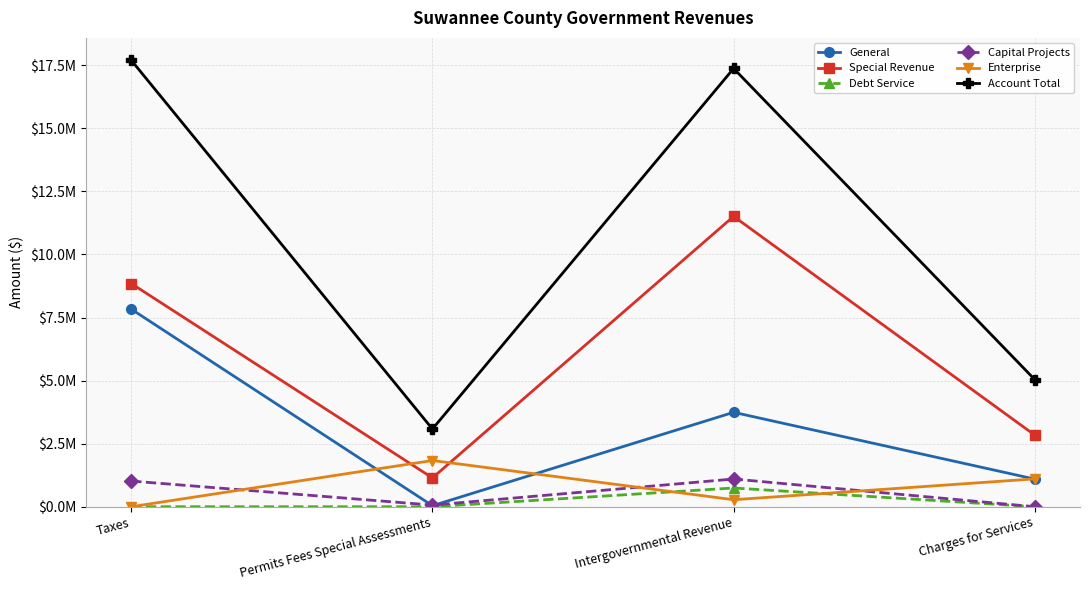

True or false: Capital Projects has a value of 397505 at Intergovernmental Revenue.

False